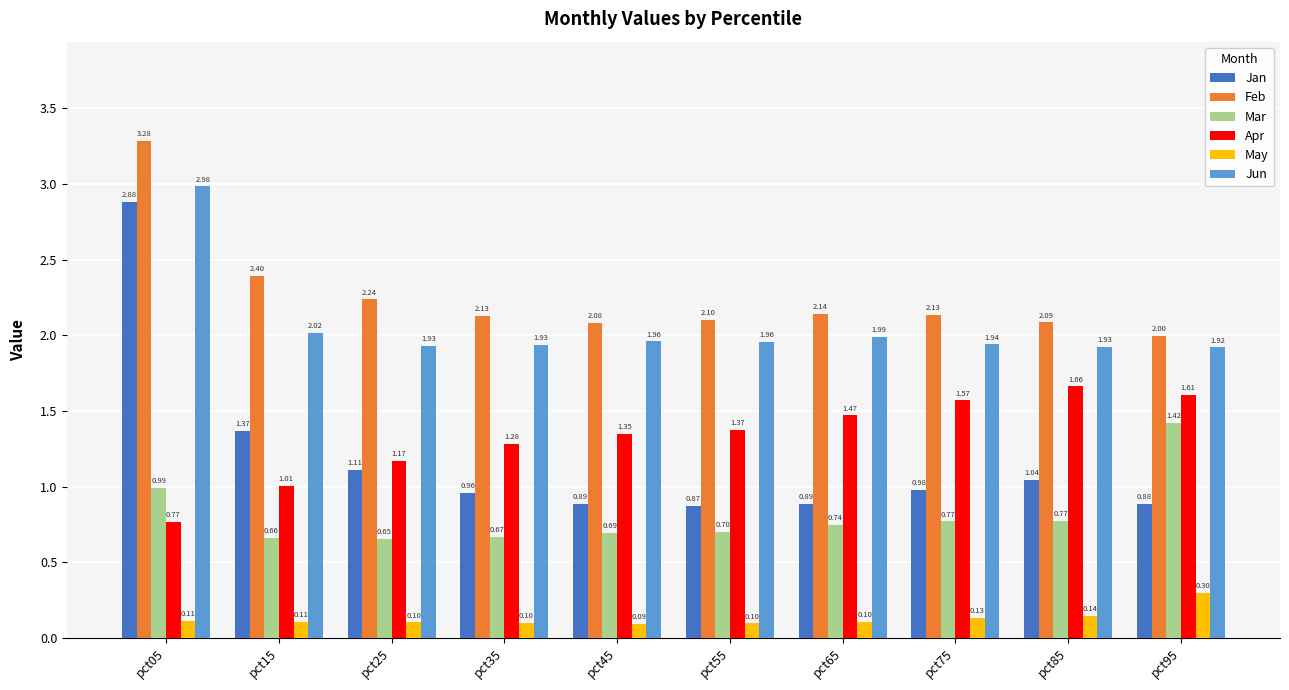

Which category has the highest value in the Jun series?

pct05